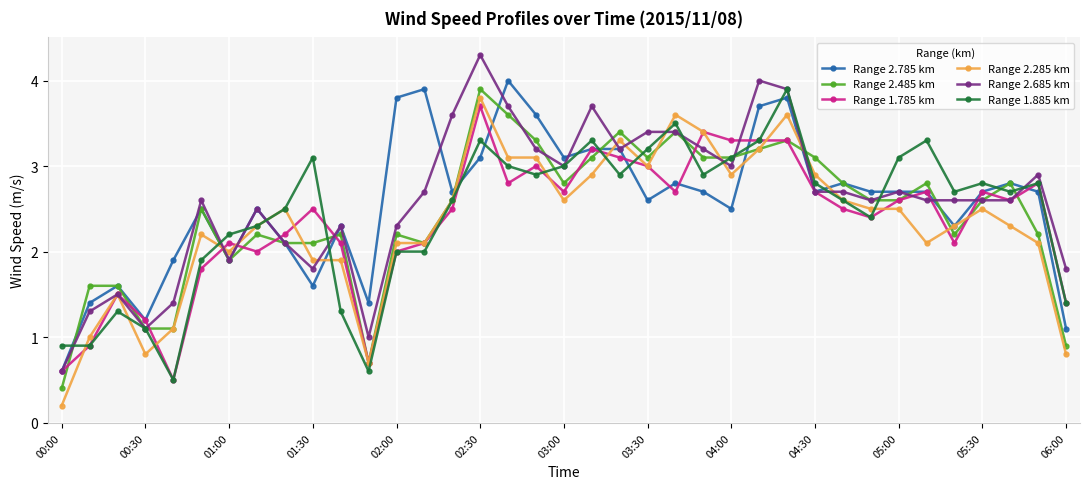

How many distinct data groups are displayed?

6